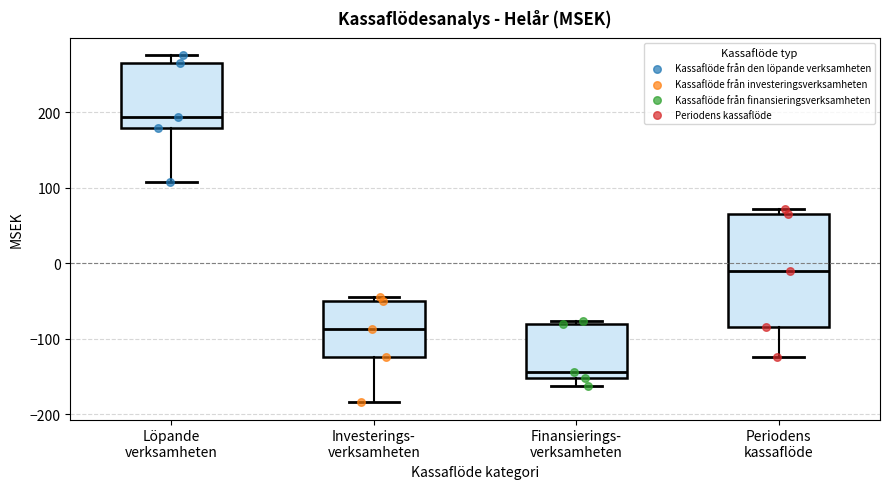

Which box is the tallest, from its lower edge to its upper edge?

Periodens kassaflöde